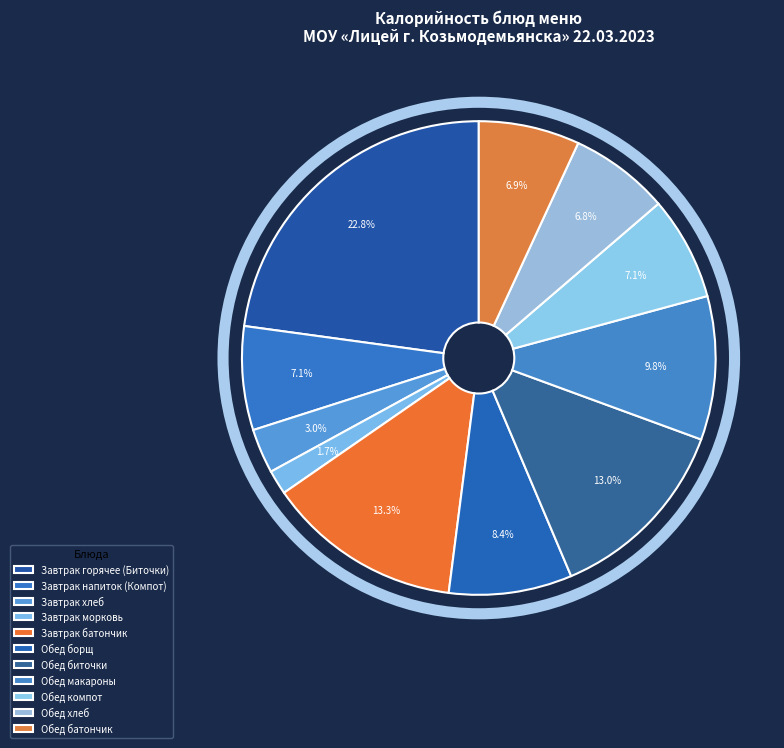

What is the smallest slice in the pie chart?

Морковь отварная (завтрак)